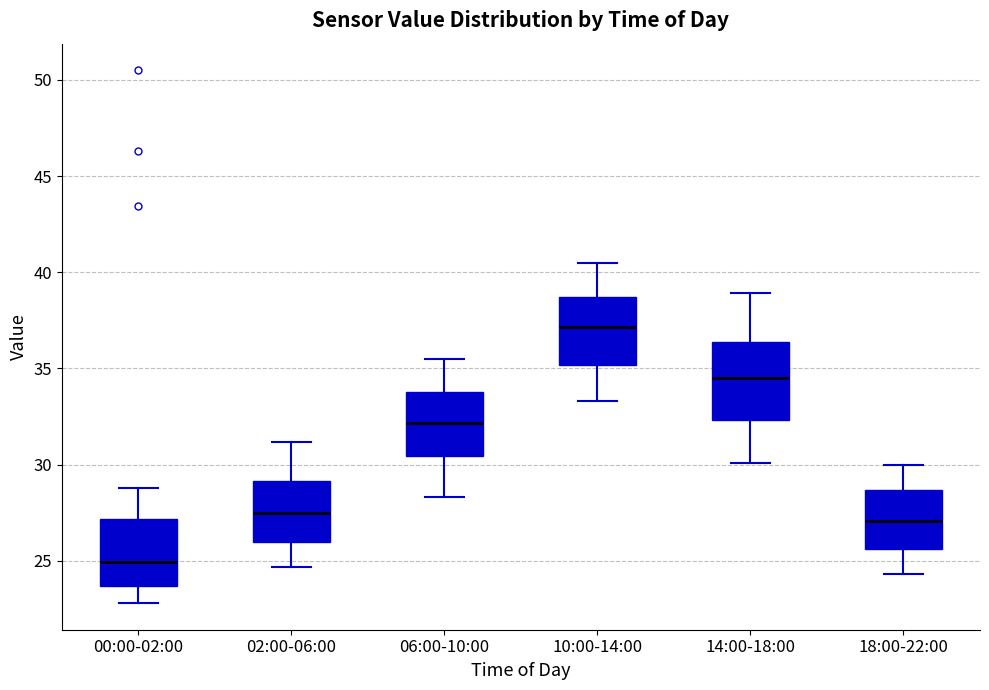

Comparing the boxes themselves (not the whiskers), which one is the tallest?

14:00-18:00